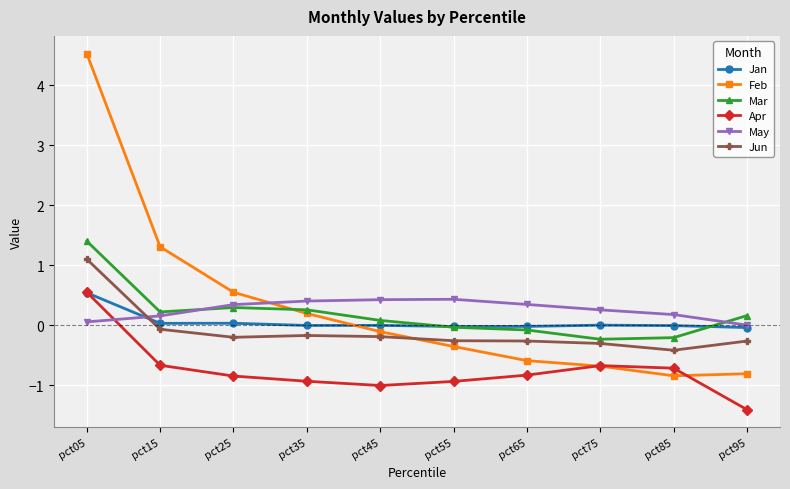

Which series has the largest range (max minus min)?

Feb